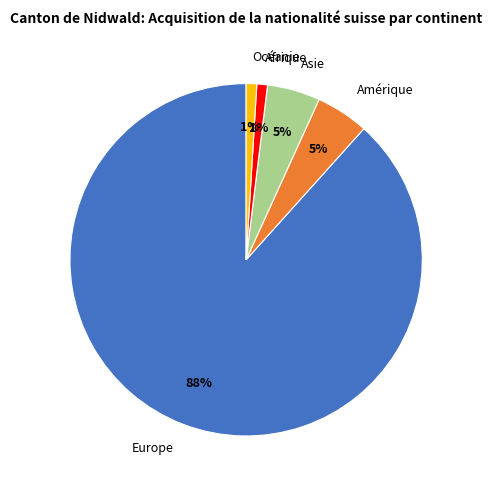

To the nearest percent, what portion does Afrique represent?

1%